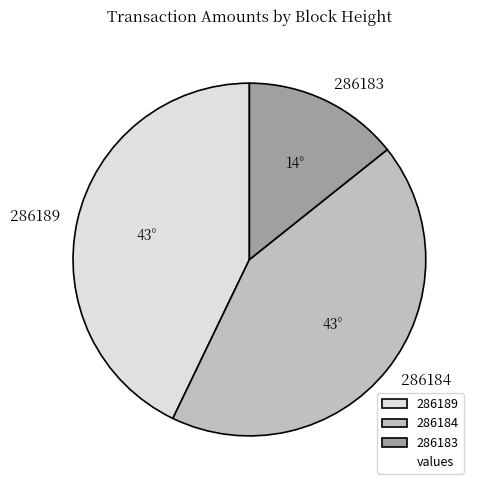

Is it true that 286183 is 25% of the pie?

False